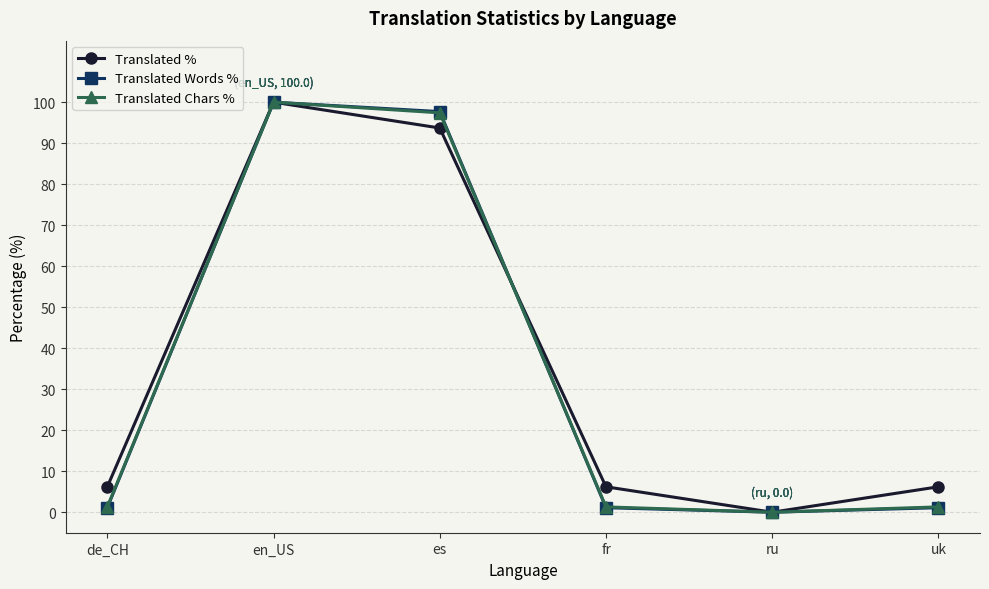

What is the spread (max minus min) of values at es?

4.0